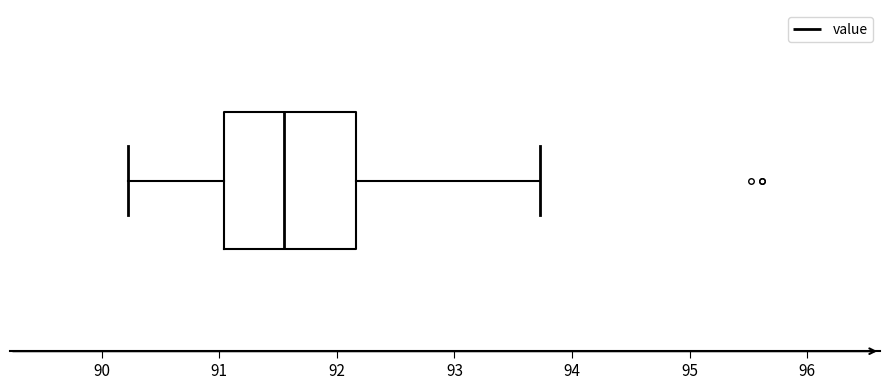

Where is the left edge of the box on the x-axis? The values are not printed on the chart, so give them approximately, as read against the axis.

91.0